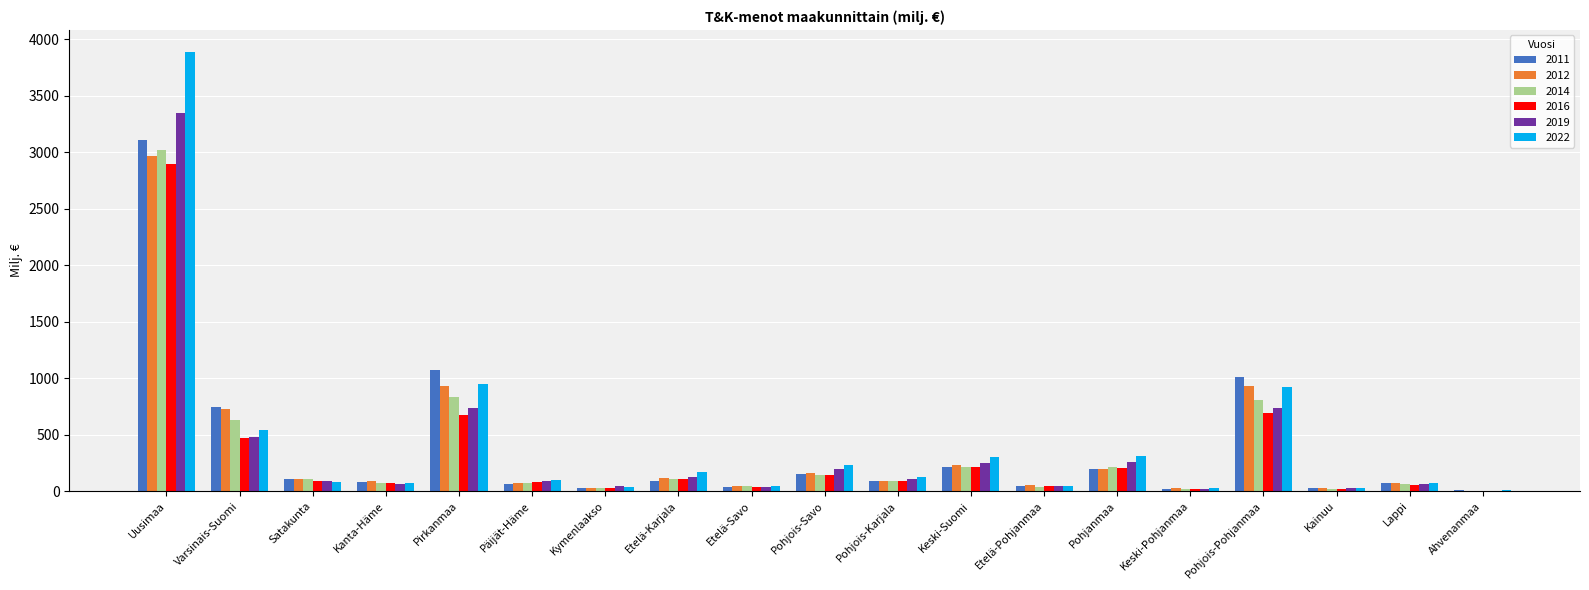

Which category has the highest value across all series?

Uusimaa